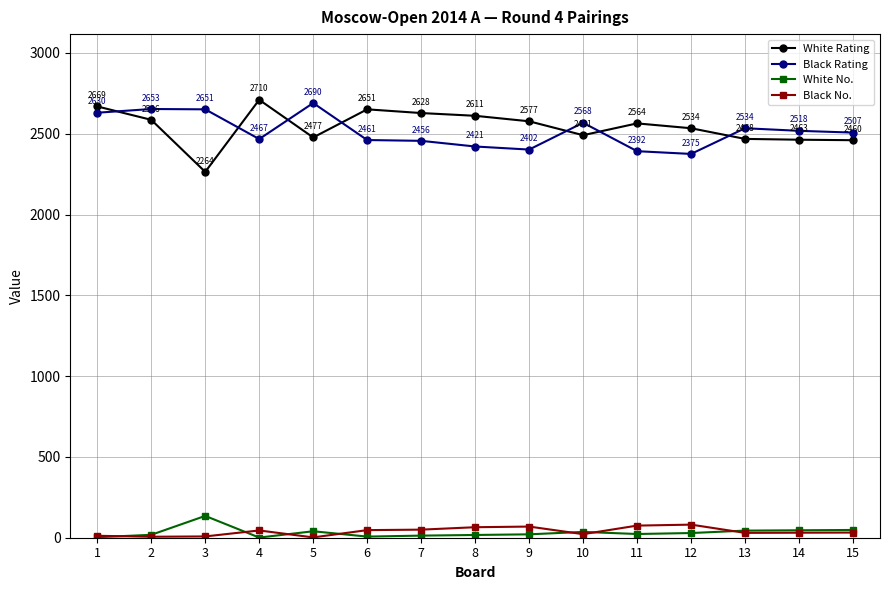

Which series has the largest range (max minus min)?

White Rating